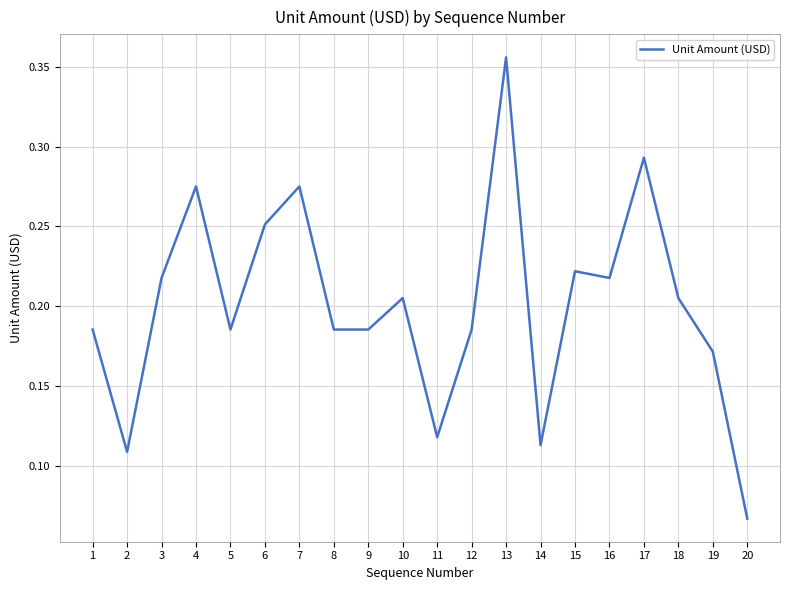

Does the chart have visible grid lines?

Yes